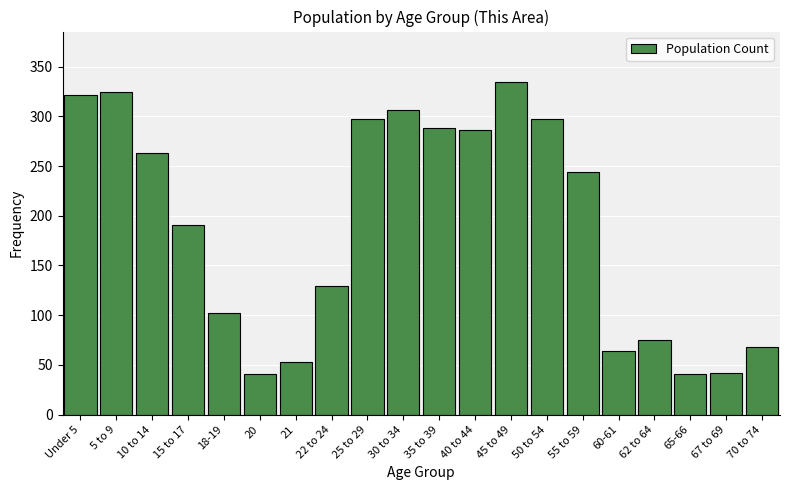

What is the change in value from 50 to 54 to 65-66?

-256